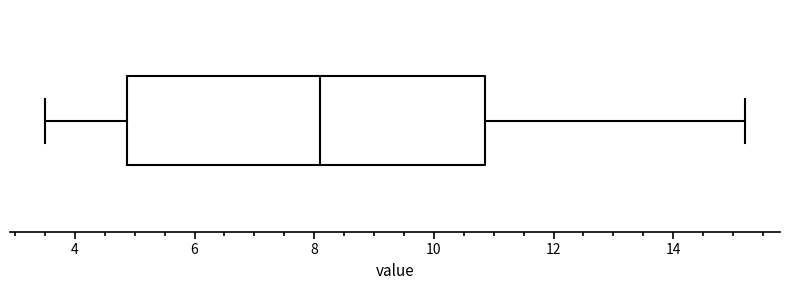

Where is the left edge of the box on the x-axis? The values are not printed on the chart, so give them approximately, as read against the axis.

4.8